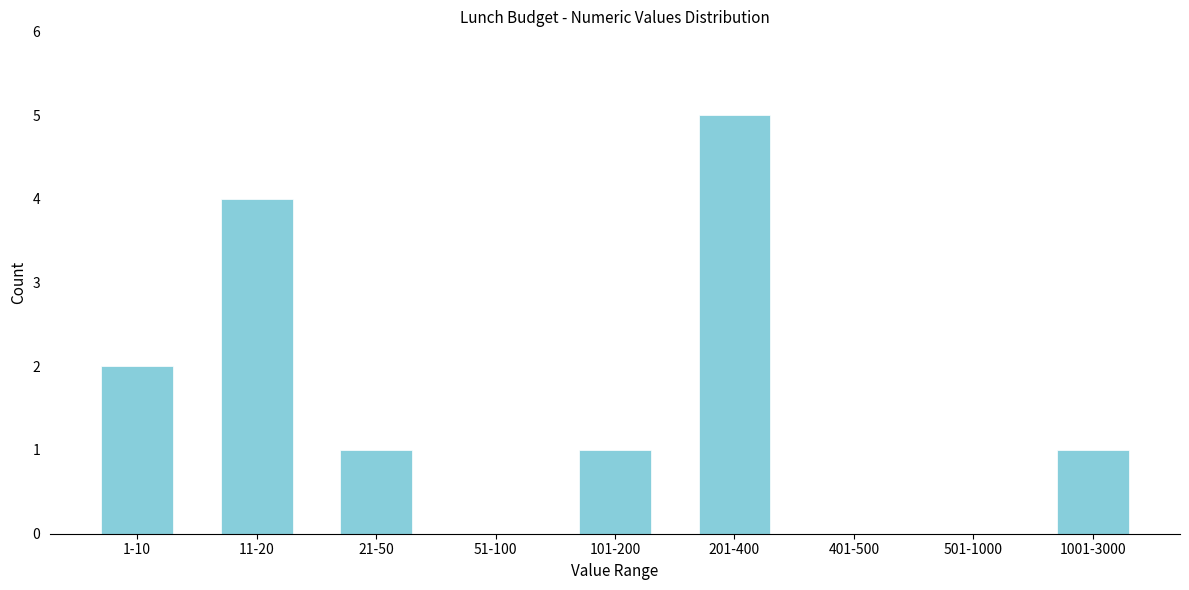

Reading left to right, transcribe all the data shown in this chart.

1-10=2	11-20=4	21-50=1	51-100=0	101-200=1	201-400=5	401-500=0	501-1000=0	1001-3000=1